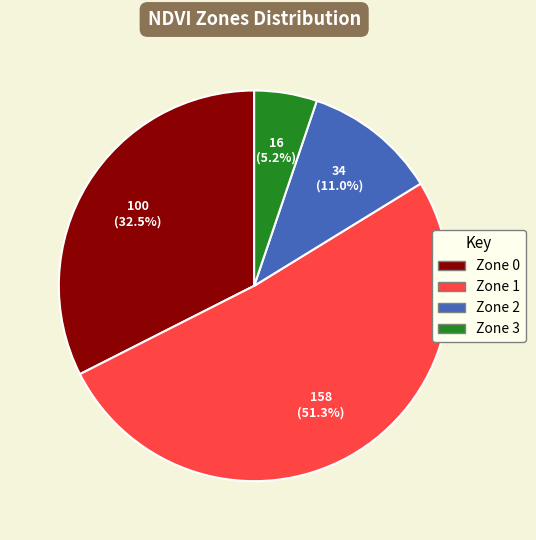

To the nearest percent, what is the combined percentage of Zone 0 and Zone 2?

44%